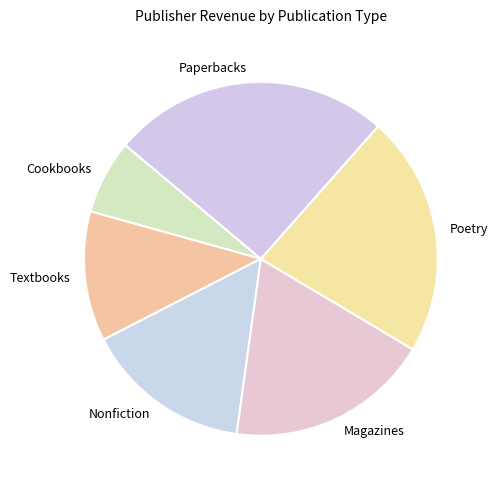

Is Textbooks the majority of the pie?

No